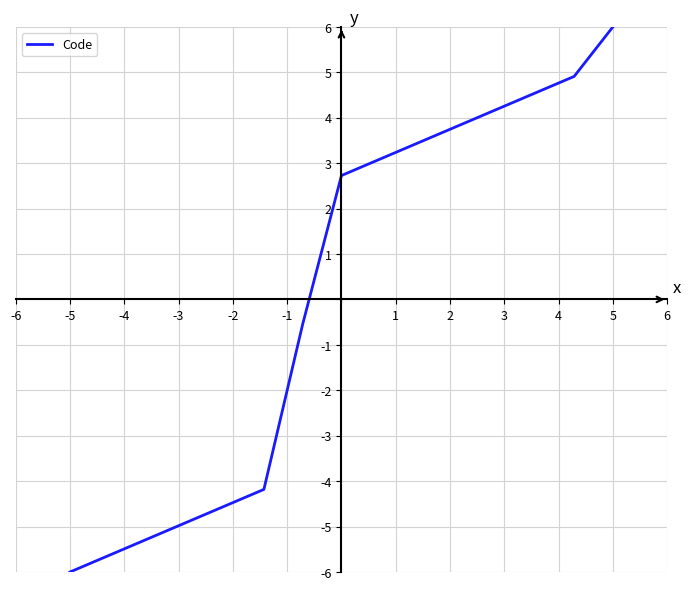

What is the smallest value displayed?

-6.0